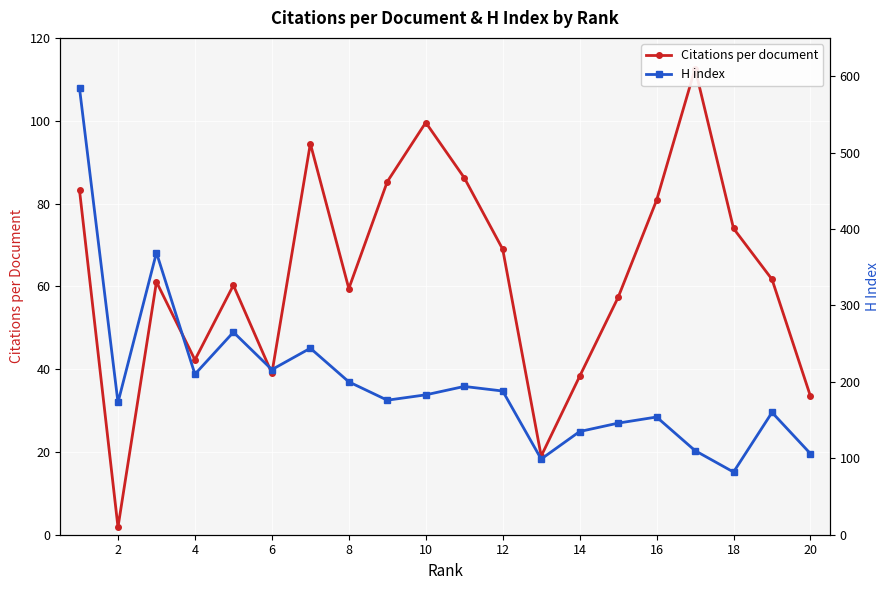

Reading right to left, transcribe all the data shown in this chart.

Citations per document: 33.4	61.7	74.0	112.6	80.8	57.3	38.3	19.0	69.0	86.2	99.6	85.3	59.5	94.5	39.0	60.2	42.2	61.1	1.8	83.2
H index: 106.0	160.0	82.0	110.0	154.0	146.0	135.0	99.0	188.0	194.0	183.0	176.0	200.0	244.0	216.0	265.0	210.0	369.0	173.0	584.0